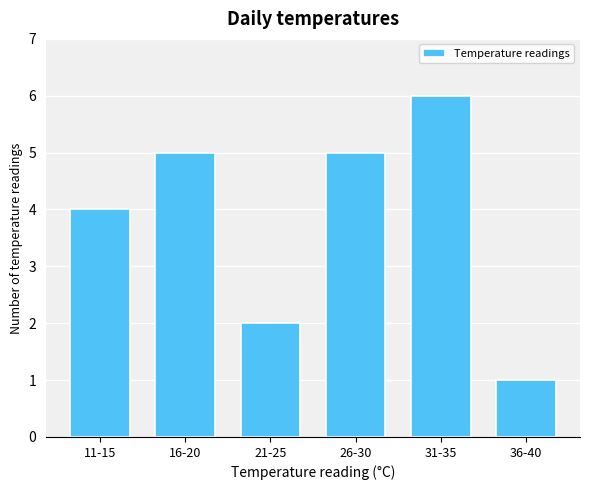

Reading right to left, list all the values displayed in this chart.

1	6	5	2	5	4